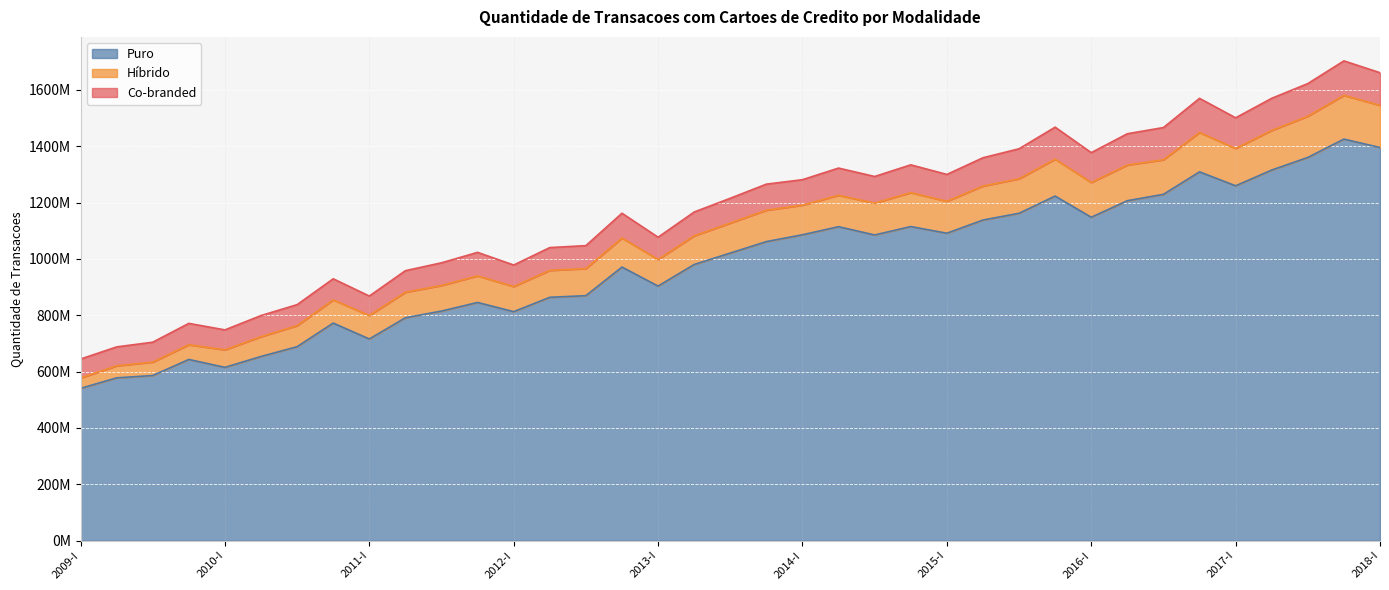

How many data points in Híbrido are less than 1127358676?

18